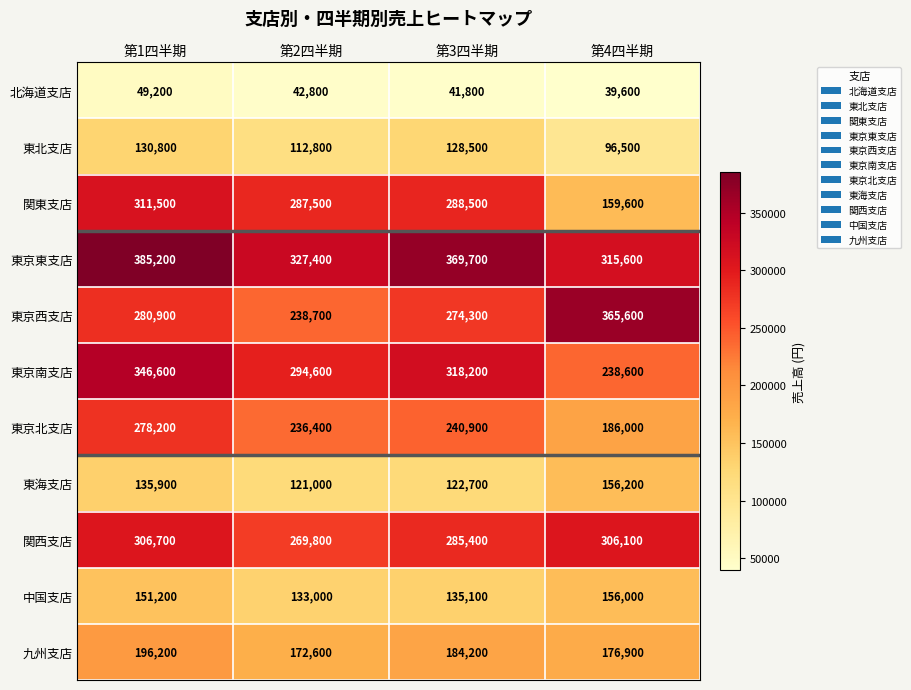

What is the spread (max minus min) of values at 第2四半期?

284600